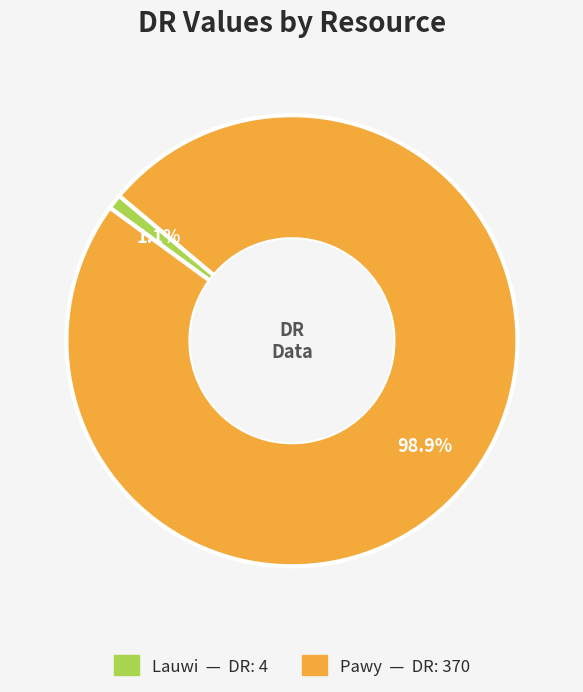

What percentage is the Pawy slice, to the nearest percent?

99%